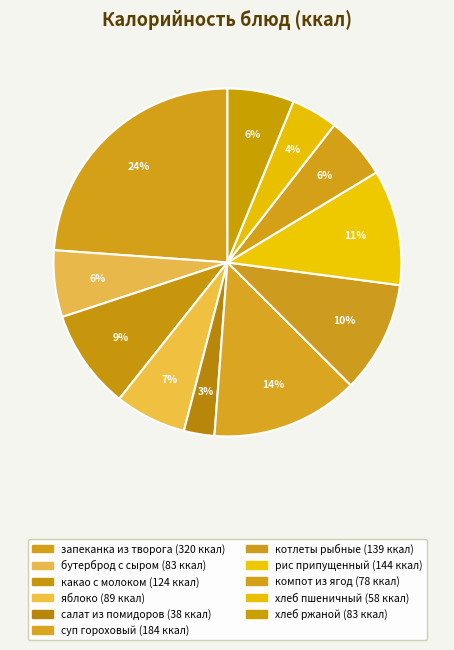

What portion of the pie excludes салат из помидоров?

97.2%